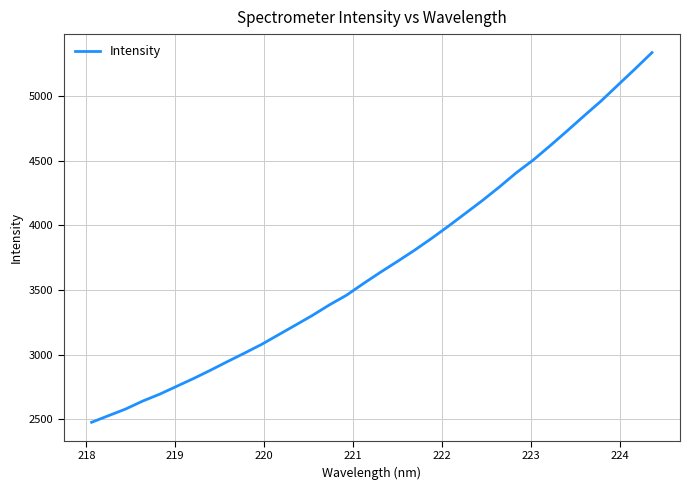

What is the greatest value displayed?

5338.2